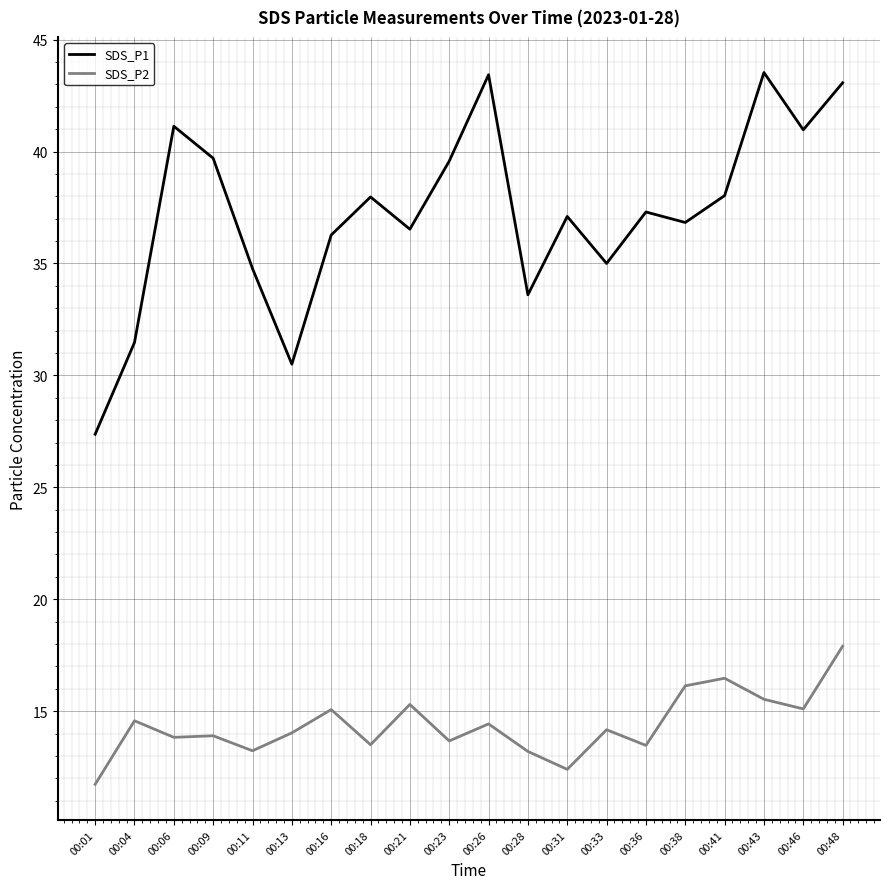

True or false: SDS_P2 and SDS_P1 cross at least once.

False